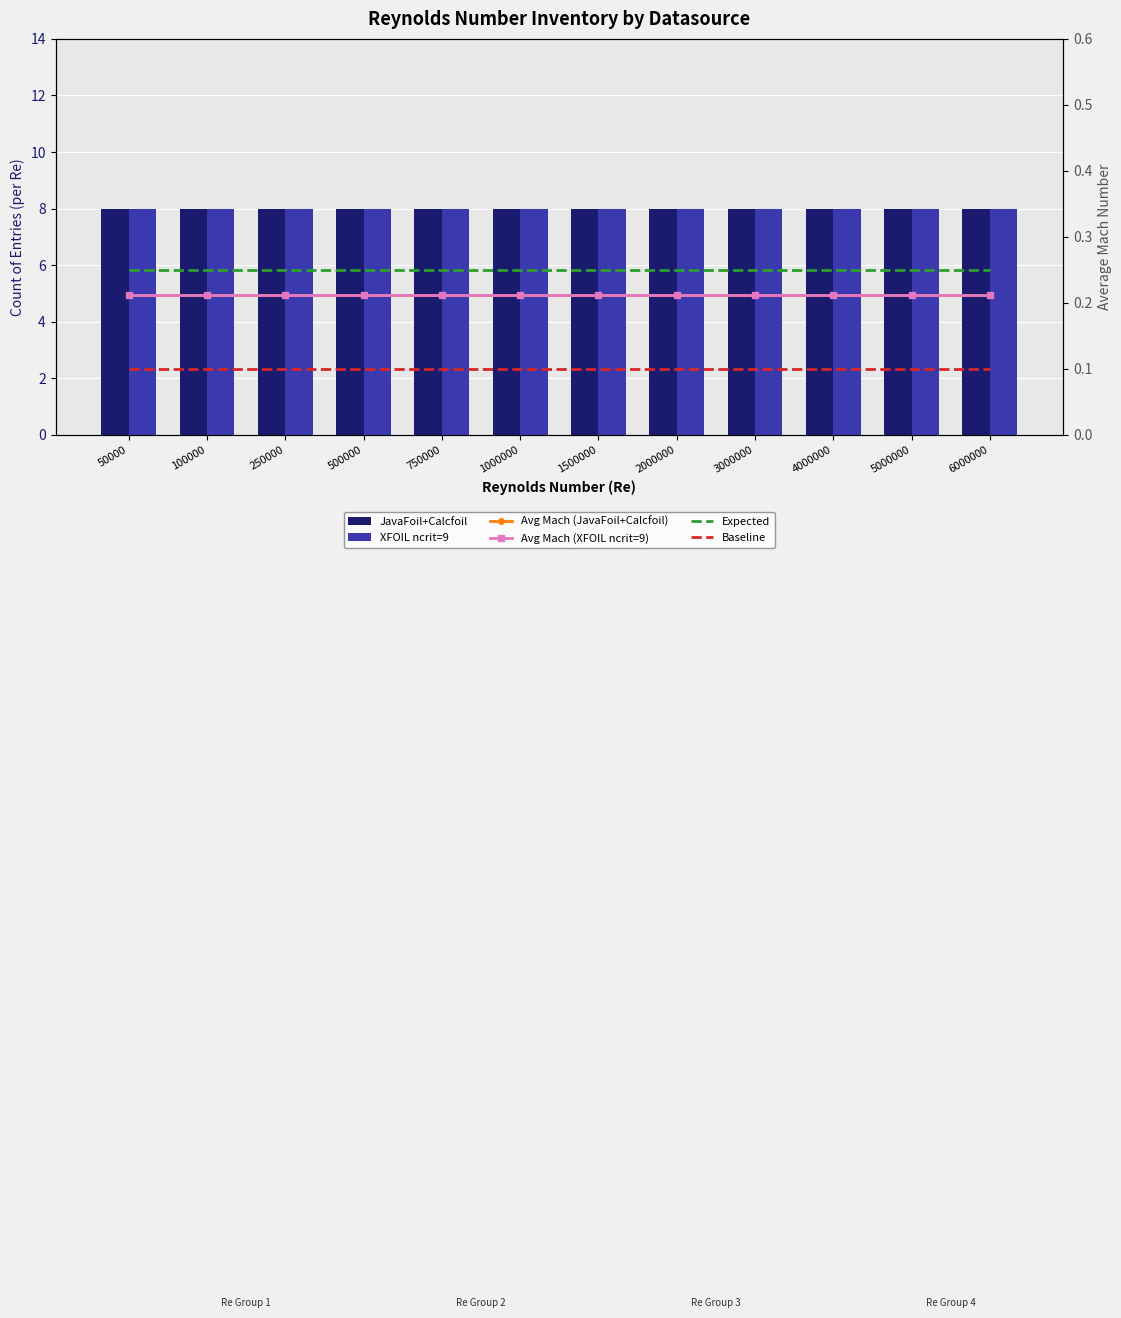

Rank the series by their maximum value, from highest to lowest.

JavaFoil+Calcfoil, XFOIL ncrit=9, Expected, Avg Mach (JavaFoil+Calcfoil), Avg Mach (XFOIL ncrit=9), Baseline